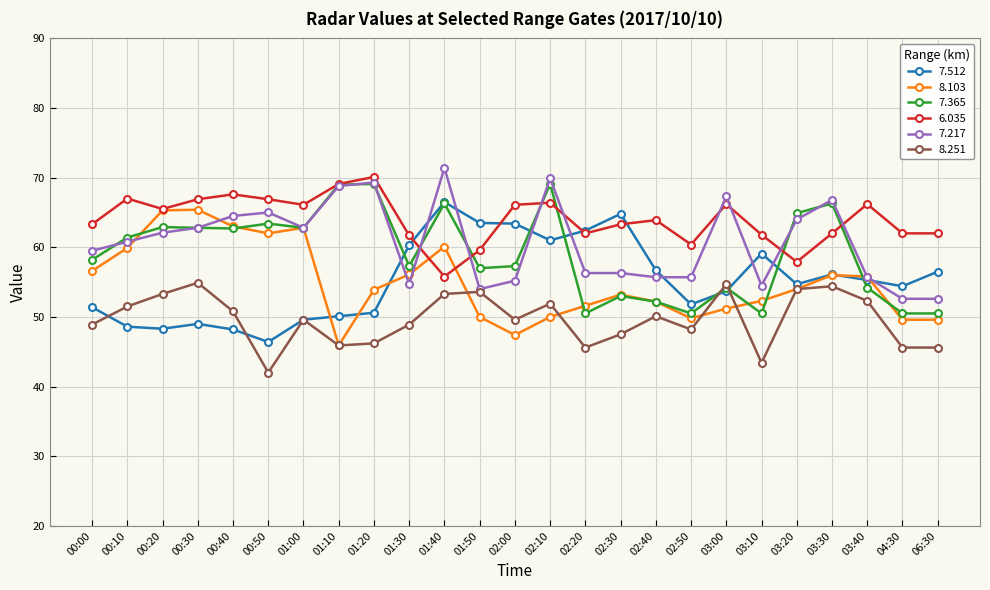

True or false: 7.365 has more than 1 points higher than both neighbors.

True